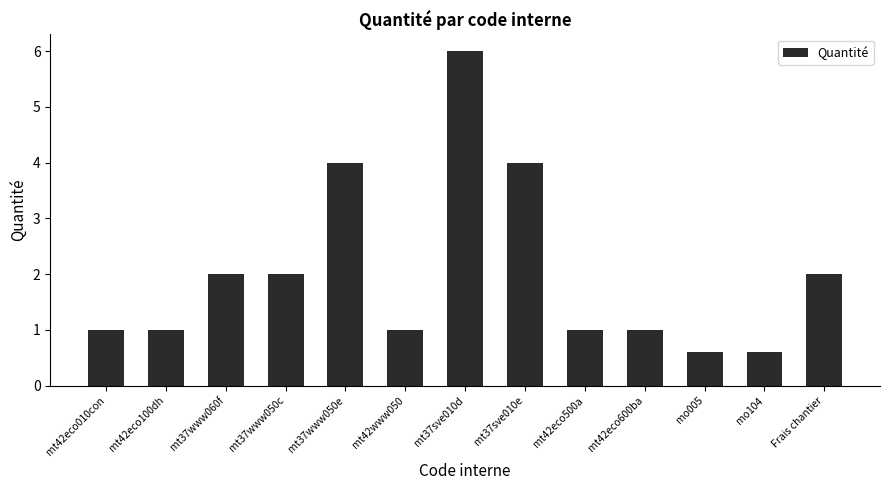

What is the smallest value displayed?

0.6